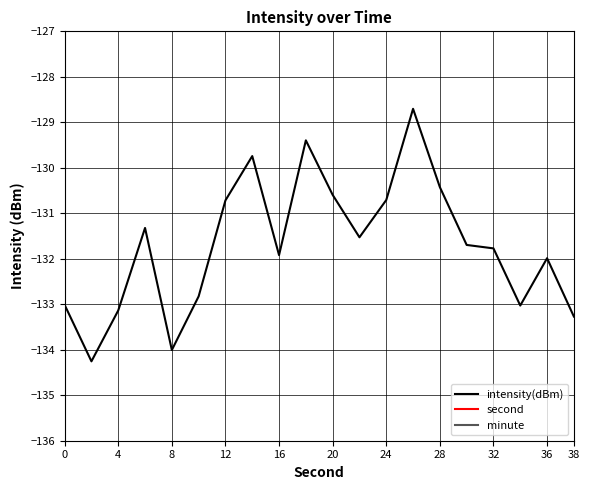

Reading left to right, extract all data points from this chart.

intensity(dBm): -133.0	-134.3	-133.1	-131.3	-134.0	-132.8	-130.7	-129.7	-131.9	-129.4	-130.6	-131.5	-130.7	-128.7	-130.4	-131.7	-131.8	-133.0	-132.0	-133.3
second: 0.0	2.0	4.0	6.0	8.0	10.0	12.0	14.0	16.0	18.0	20.0	22.0	24.0	26.0	28.0	30.0	32.0	34.0	36.0	38.0
minute: 0.0	0.0	0.0	0.0	0.0	0.0	0.0	0.0	0.0	0.0	0.0	0.0	0.0	0.0	0.0	0.0	0.0	0.0	0.0	0.0